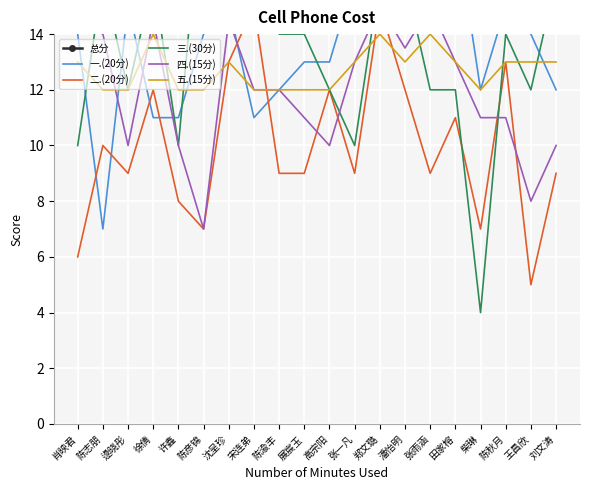

True or false: 三.(30分) has a value of 5.3 at 陈彦锦.

False